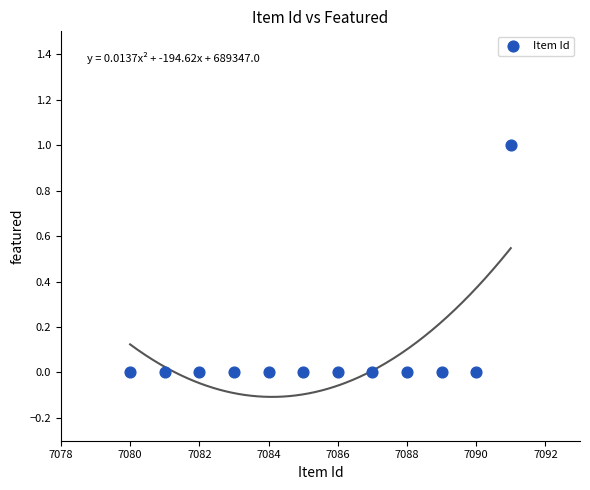

What is the range of X values (max minus min)?

11